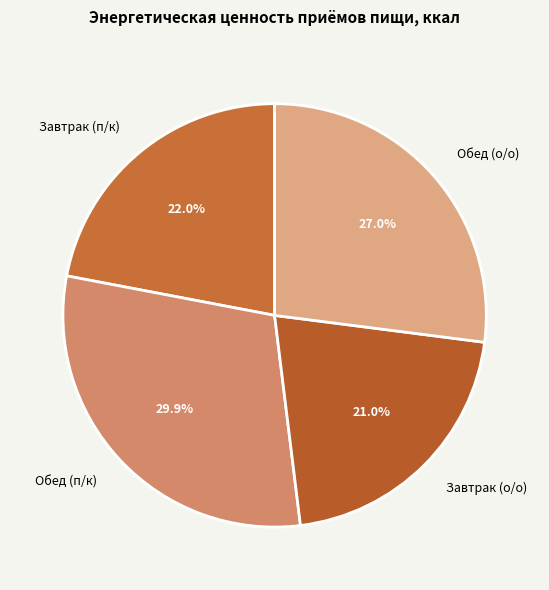

Approximately how many times larger is the value at Обед (о/о) compared to Завтрак (о/о)?

1.3